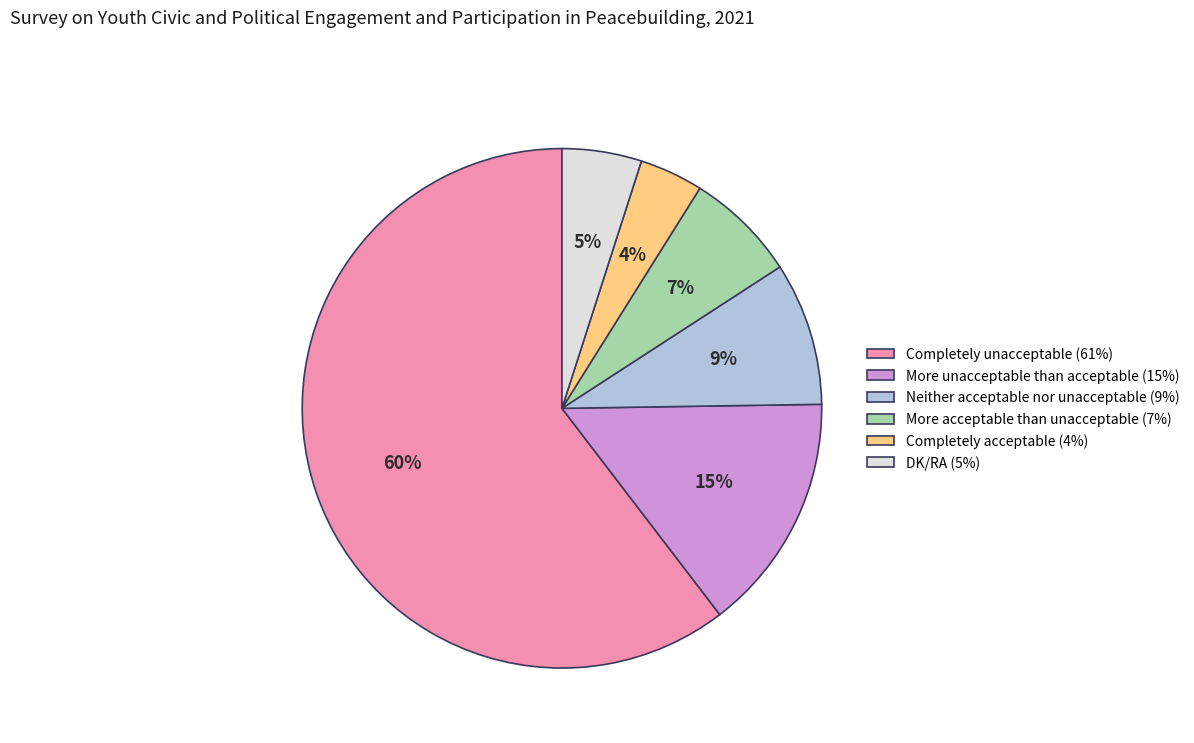

How many slices are in this pie chart?

6